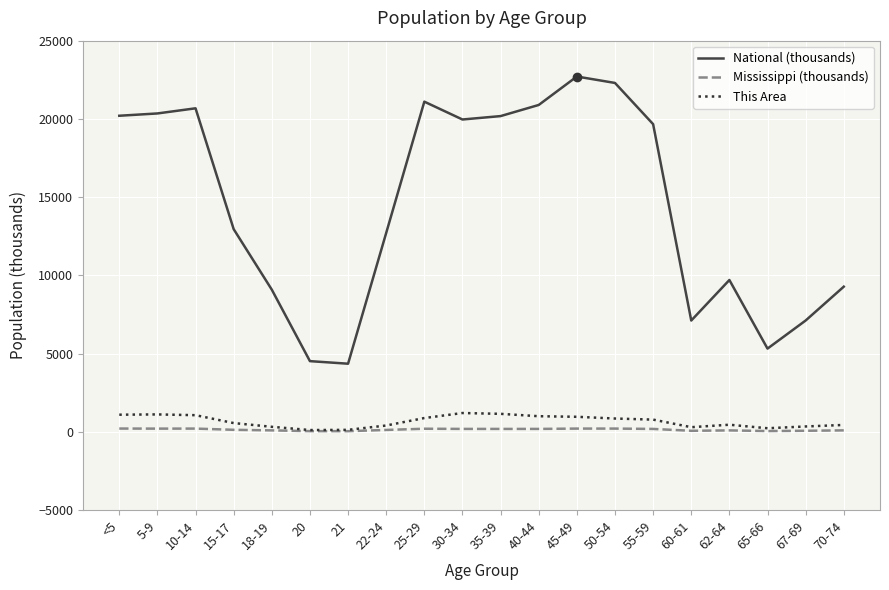

Which series changed the most between <5 and 62-64?

National (thousands)